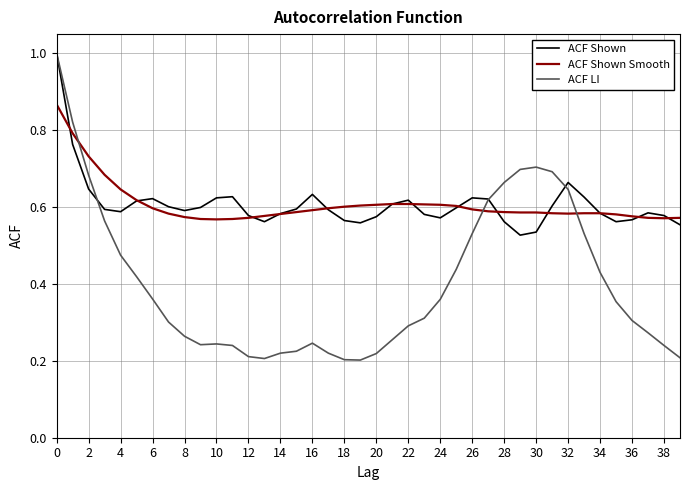

What is the maximum value shown in the chart?

1.0